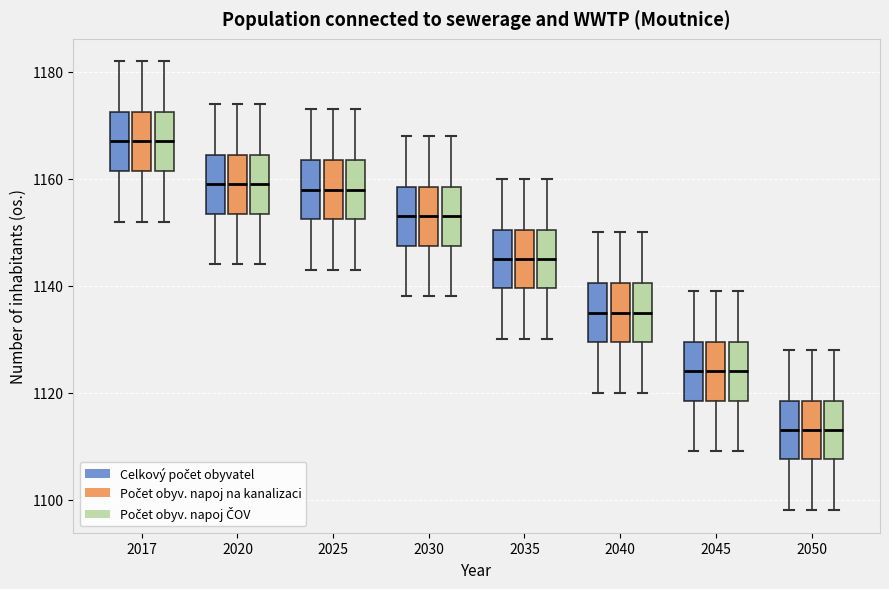

Where is the lower edge of the box for 2040 (Celkový počet obyvatel) on the y-axis? The values are not printed on the chart, so give them approximately, as read against the axis.

1130